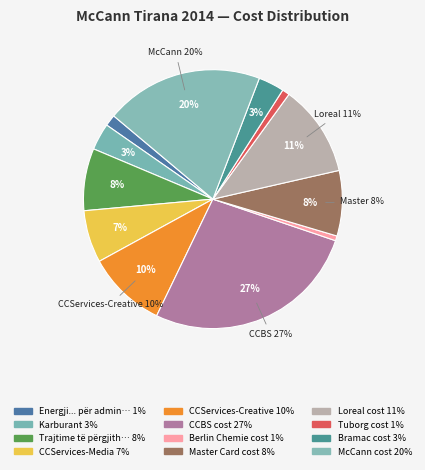

Do Tuborg cost and CCServices-Media together represent more than half of the pie?

No